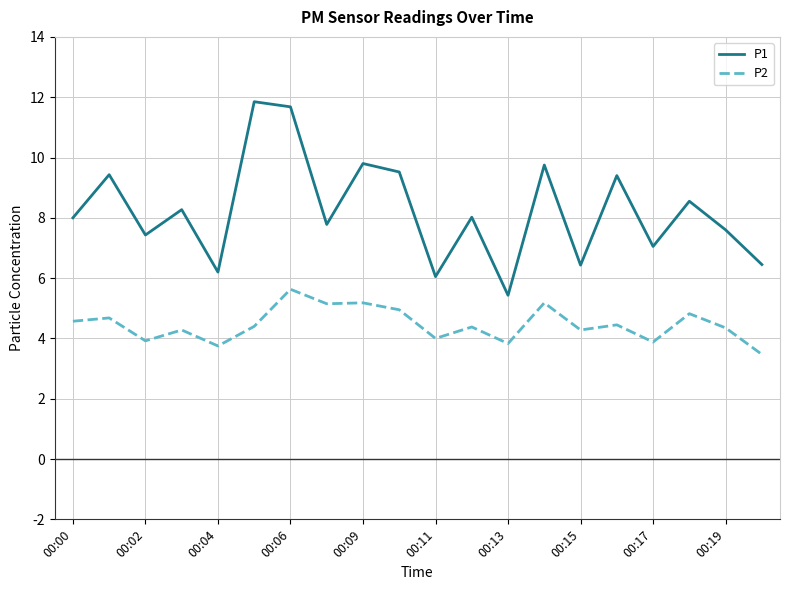

Which series has the widest spread of values?

P1